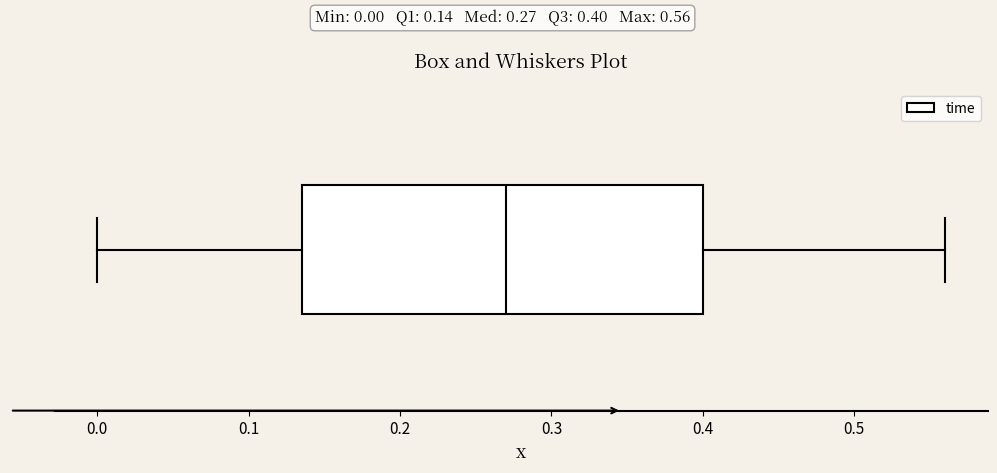

Transcribe this box plot: give where the median line is, the range the box spans, and where the two whiskers end, as read against the x-axis. The values are not printed on the chart, so give them approximately, as read against the axis.

median 0.27, box 0.14 to 0.40, whiskers 0.00 to 0.56